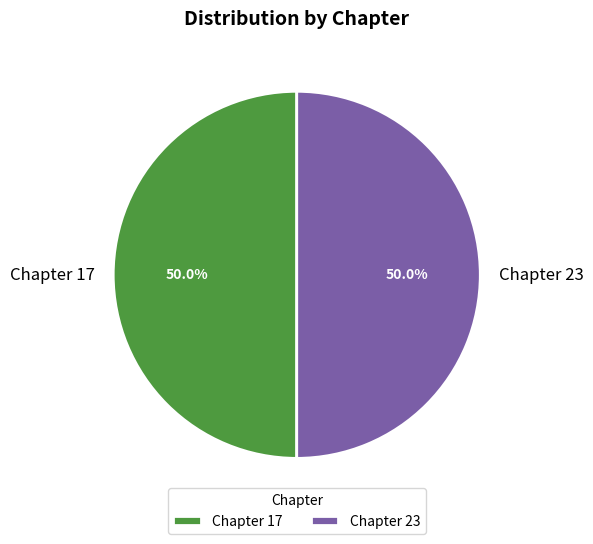

To the nearest percent, what portion does Chapter 23 represent?

50%